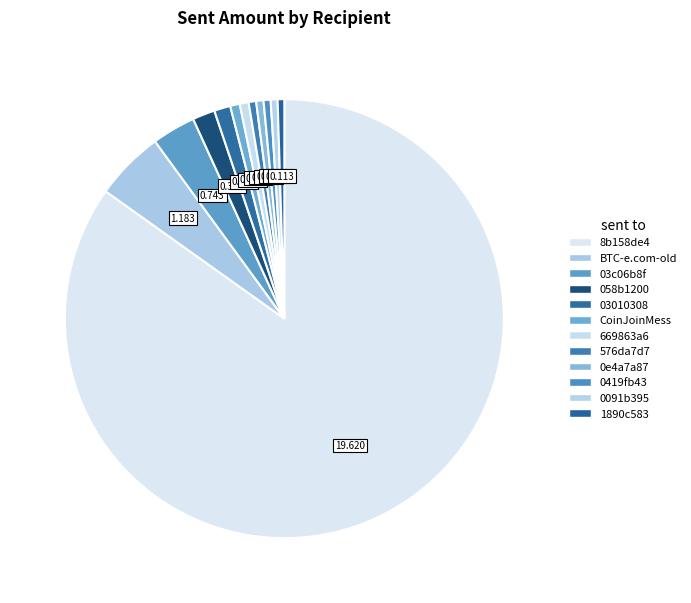

Count the number of slices in the pie.

12